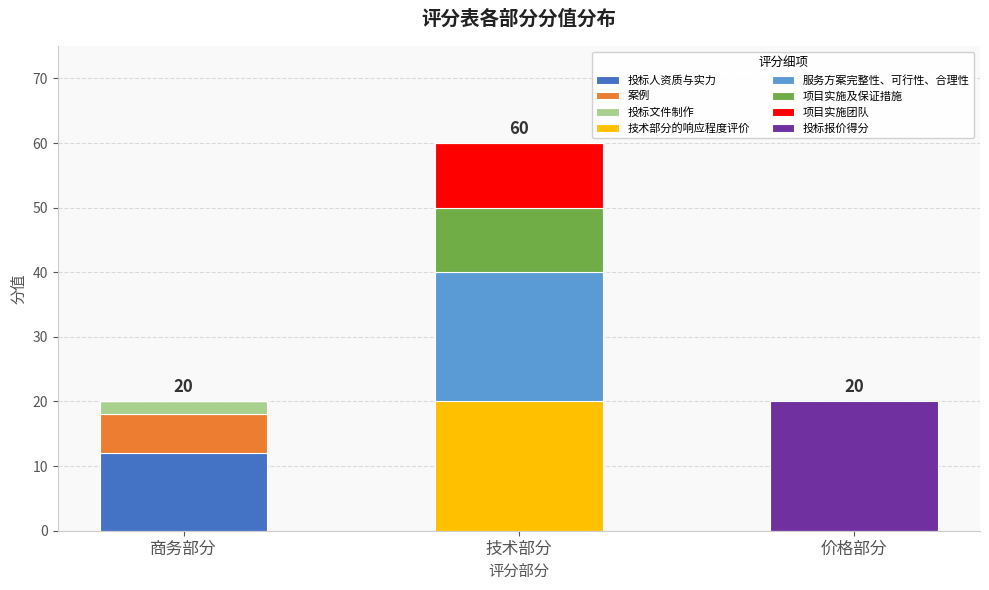

At which label does 投标人资质与实力 reach its peak?

商务部分